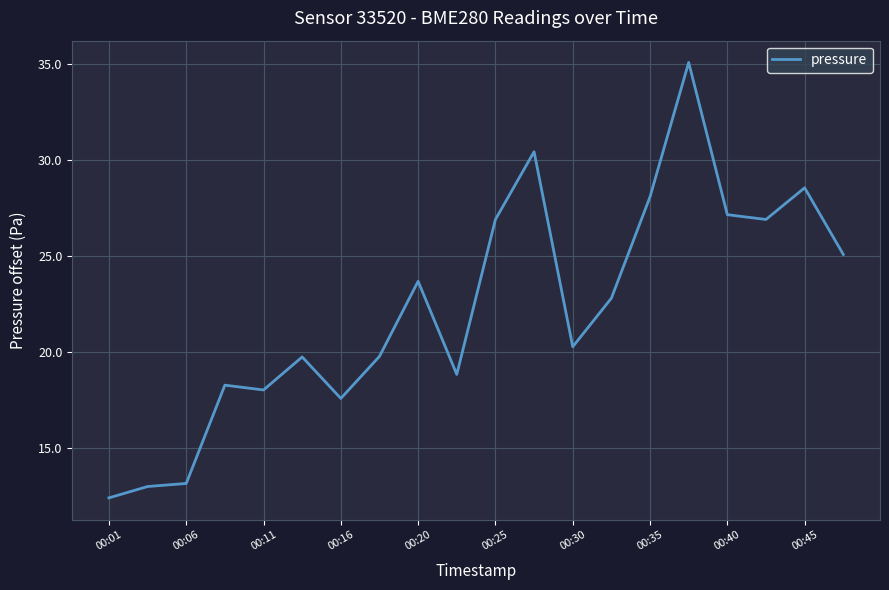

How many lines are shown in the chart?

1